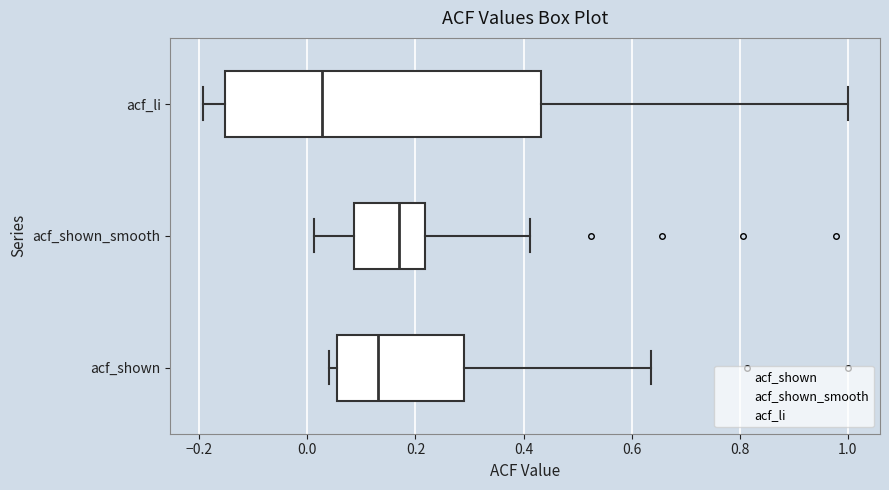

Reading bottom to top, transcribe this box plot: for each box, give where its median line is, the range the box spans, and where its two whiskers end, as read against the x-axis. The values are not printed on the chart, so give them approximately, as read against the axis.

acf_shown: median 0.14, box 0.06 to 0.28, whiskers 0.04 to 0.64
acf_shown_smooth: median 0.16, box 0.08 to 0.22, whiskers 0.02 to 0.42
acf_li: median 0.02, box -0.16 to 0.44, whiskers -0.20 to 1.00